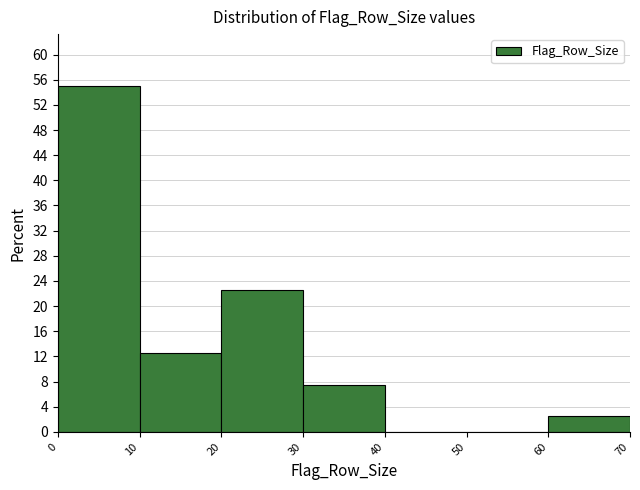

Reading left to right, list every bar in this chart as the range it spans on the x-axis followed by its height. The values are not printed on the chart, so give them approximately, as read against the axis.

0 to 10: 55.0
10 to 20: 12.5
20 to 30: 22.5
30 to 40: 7.5
40 to 50: 0
50 to 60: 0
60 to 70: 2.5